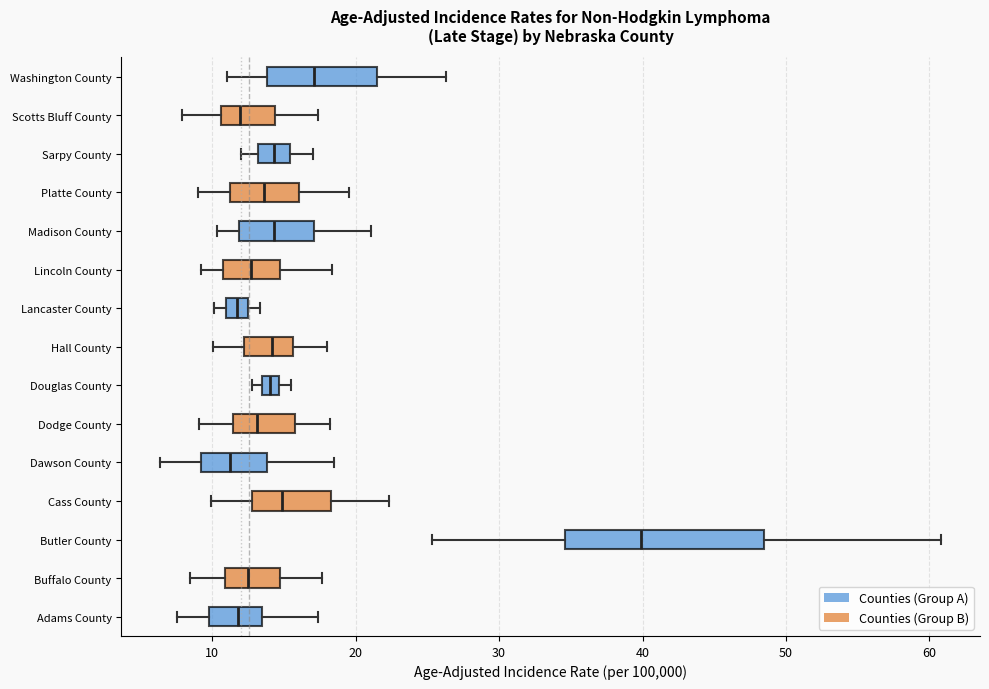

Where is the left edge of the box for Lancaster County on the x-axis? The values are not printed on the chart, so give them approximately, as read against the axis.

11